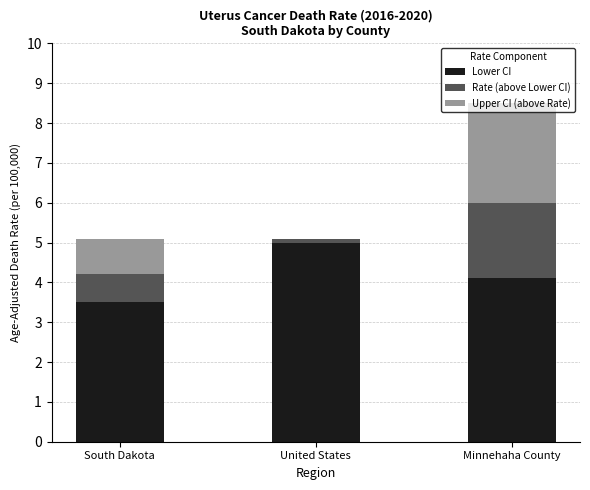

What is the total value across all series at Minnehaha County?

8.5